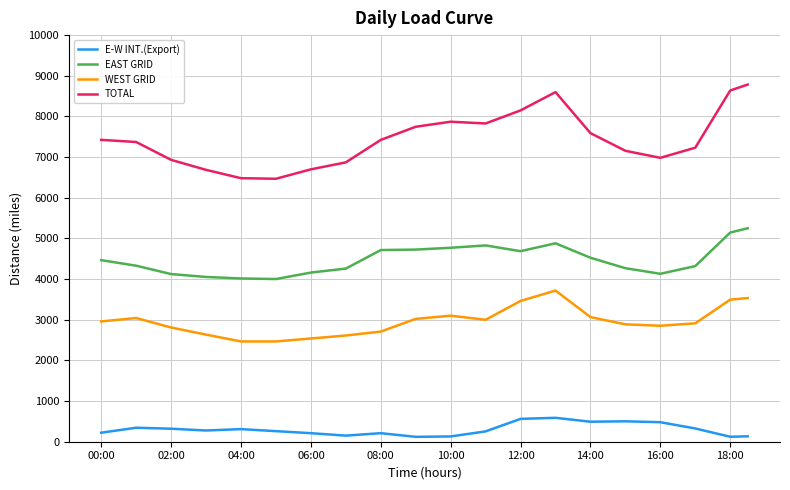

True or false: EAST GRID has more than 0 interior local peaks.

True